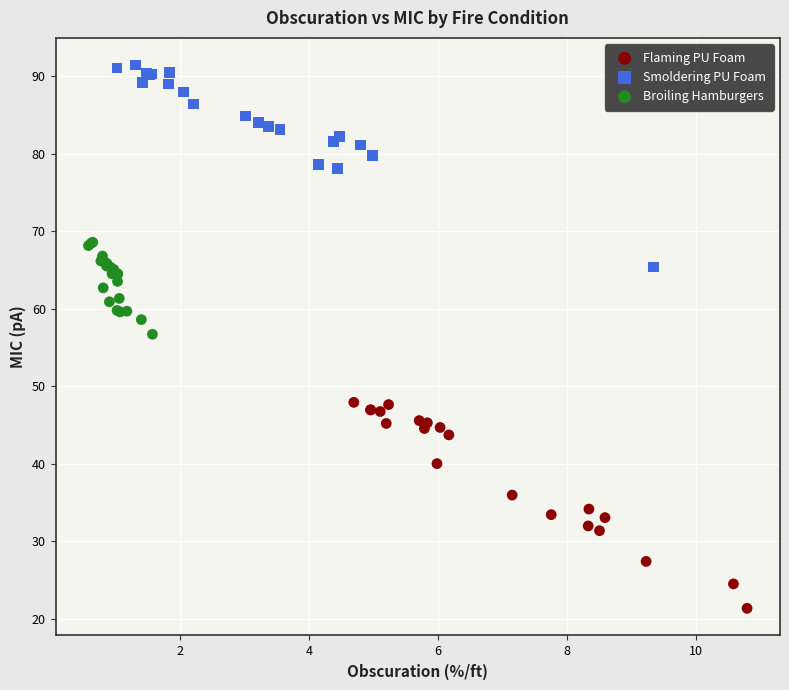

Which series contains the lowest Y value?

Flaming PU Foam